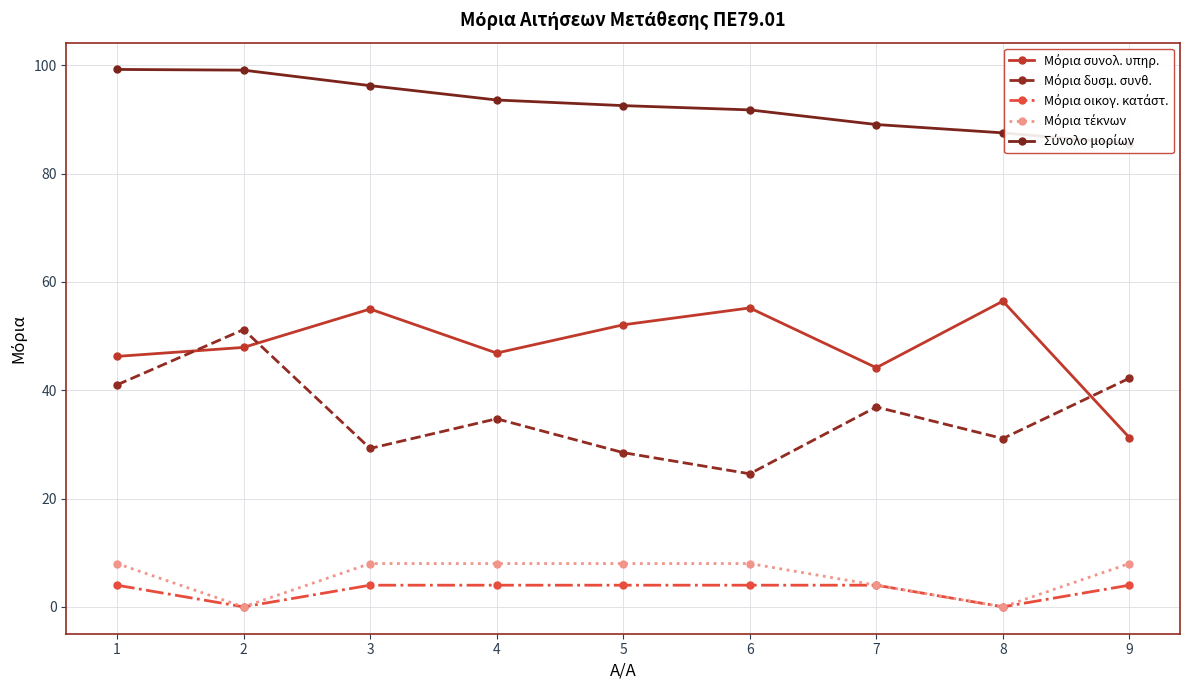

How many values in the Σύνολο μορίων series are below 92?

4